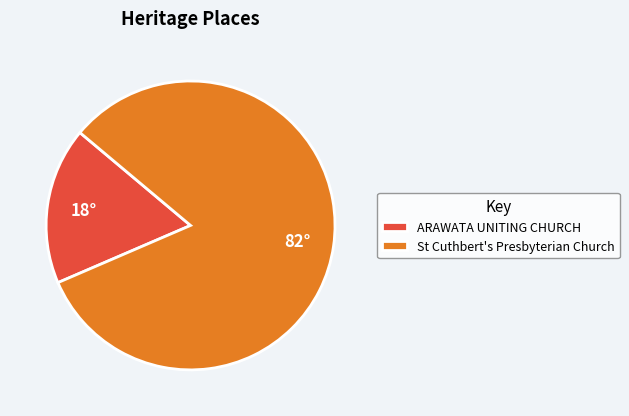

Is there any slice that represents more than half of the pie?

Yes